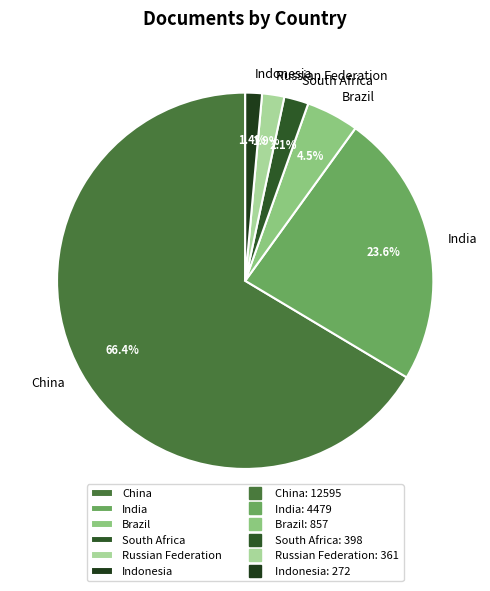

Between Brazil and Russian Federation, which is larger?

Brazil